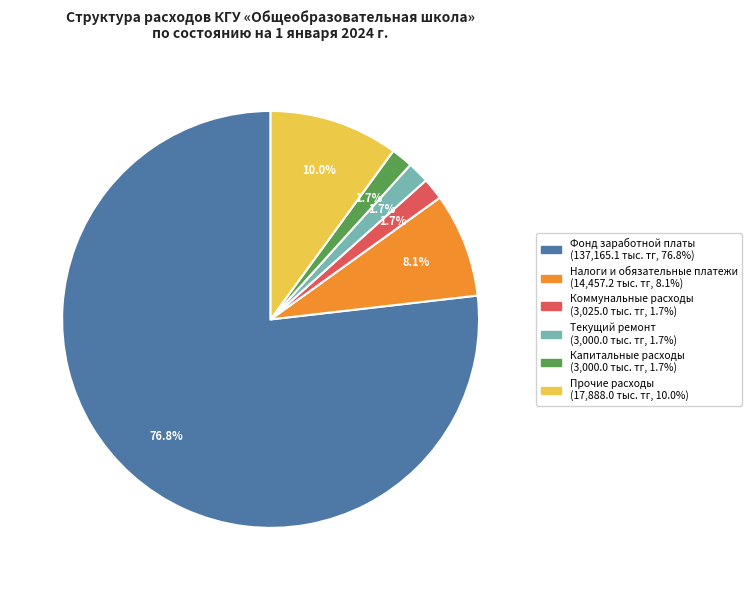

What percentage is the Капитальные расходы slice, to the nearest percent?

2%